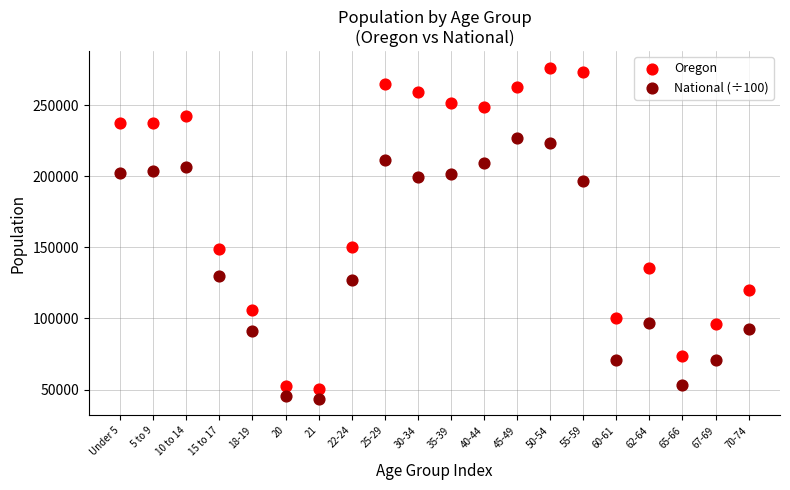

Which series contains the highest Y value?

Oregon